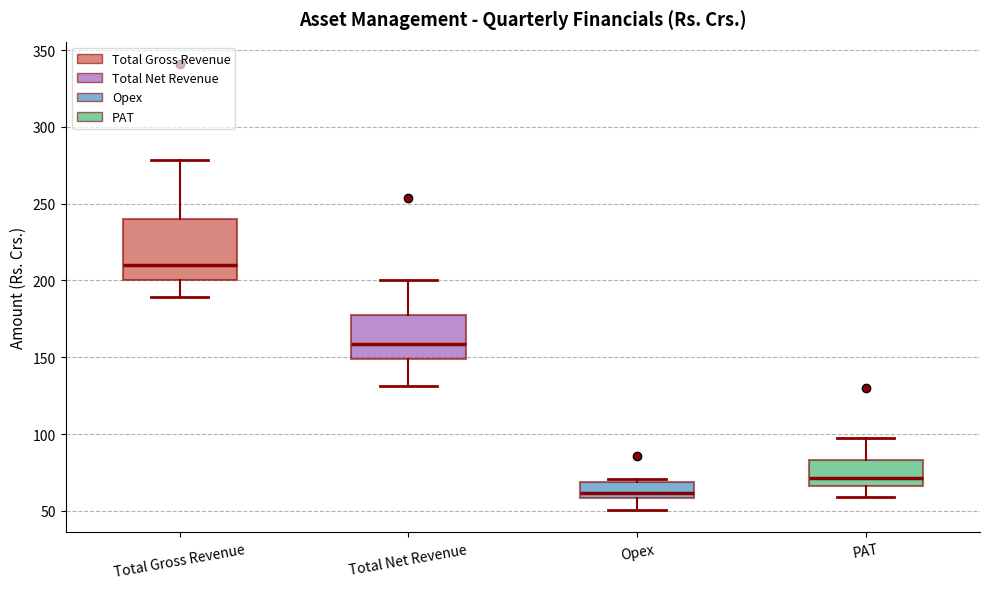

Which box has the highest median line?

Total Gross Revenue